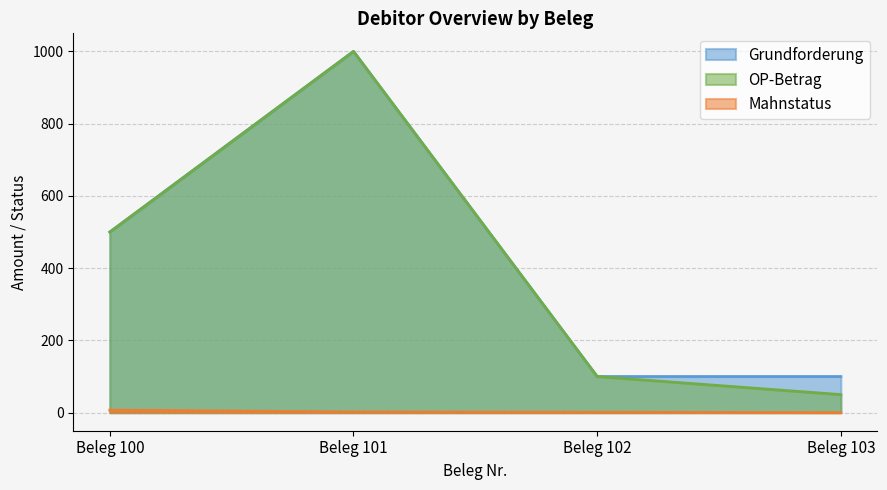

True or false: OP-Betrag and Mahnstatus cross at least once.

False